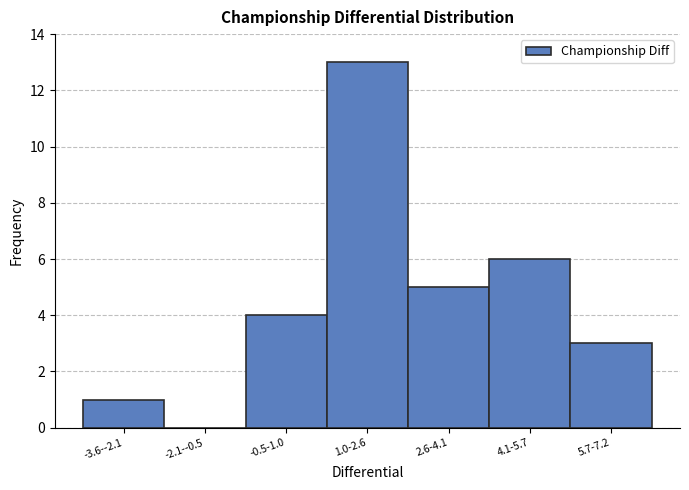

Reading right to left, list all the values displayed in this chart.

5.7-7.2=3	4.1-5.7=6	2.6-4.1=5	1.0-2.6=13	-0.5-1.0=4	-2.1--0.5=0	-3.6--2.1=1